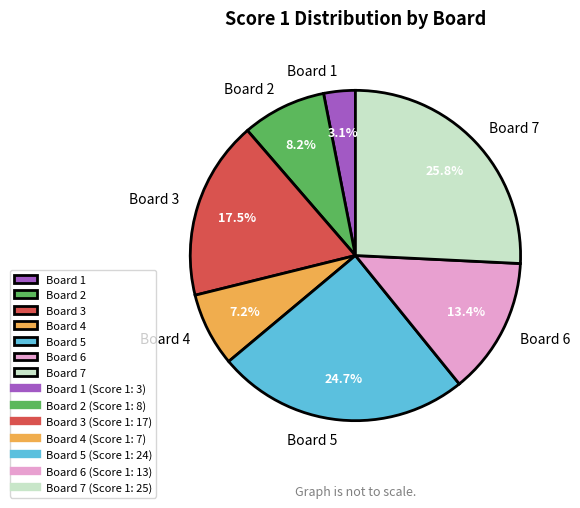

Is the sum of Board 1 and Board 2 greater than half?

No